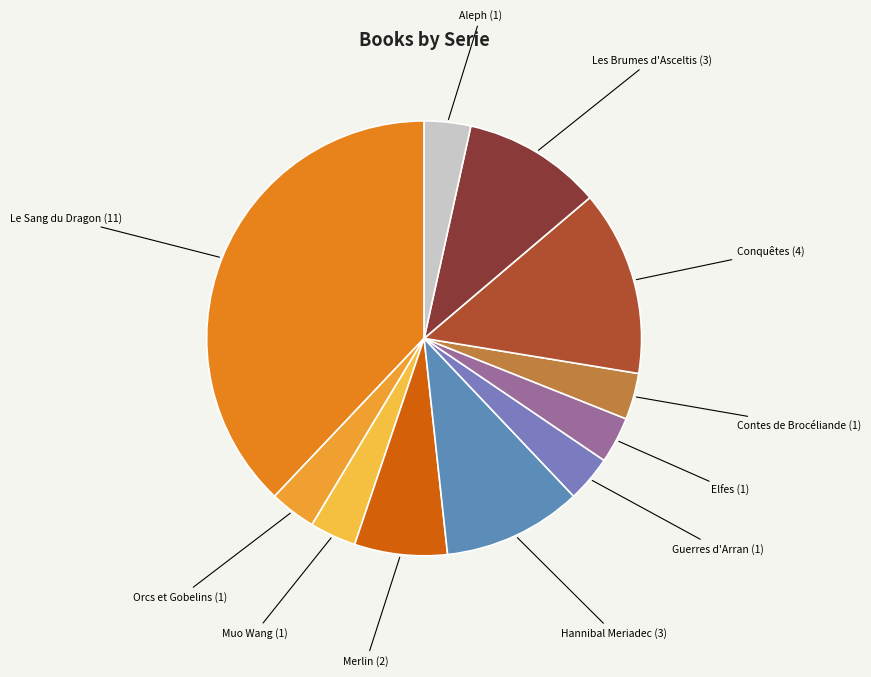

Is it true that Conquêtes (4) is 7% of the pie?

False